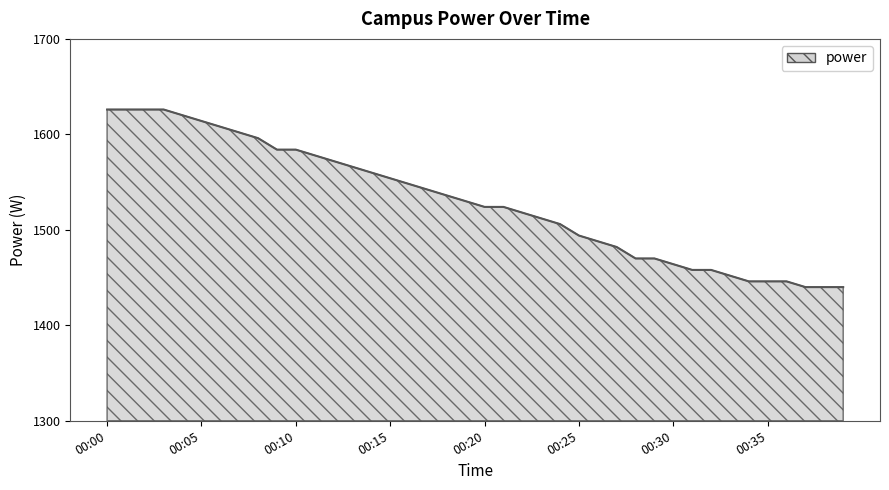

What is the minimum value shown in the chart?

1440